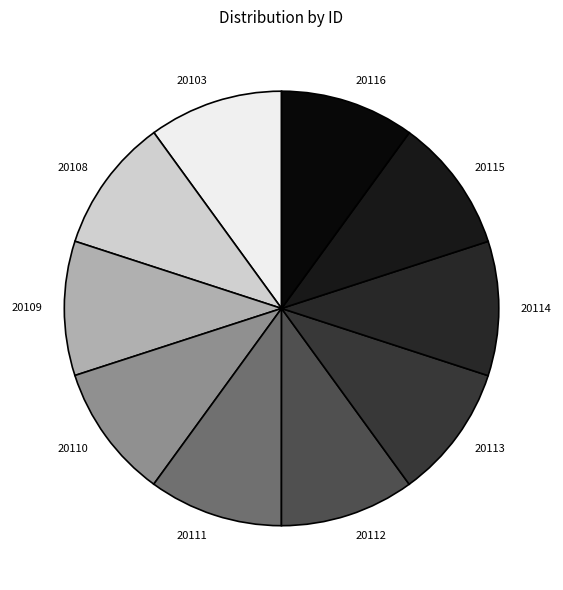

True or false: 20109 accounts for 23% of the total.

False